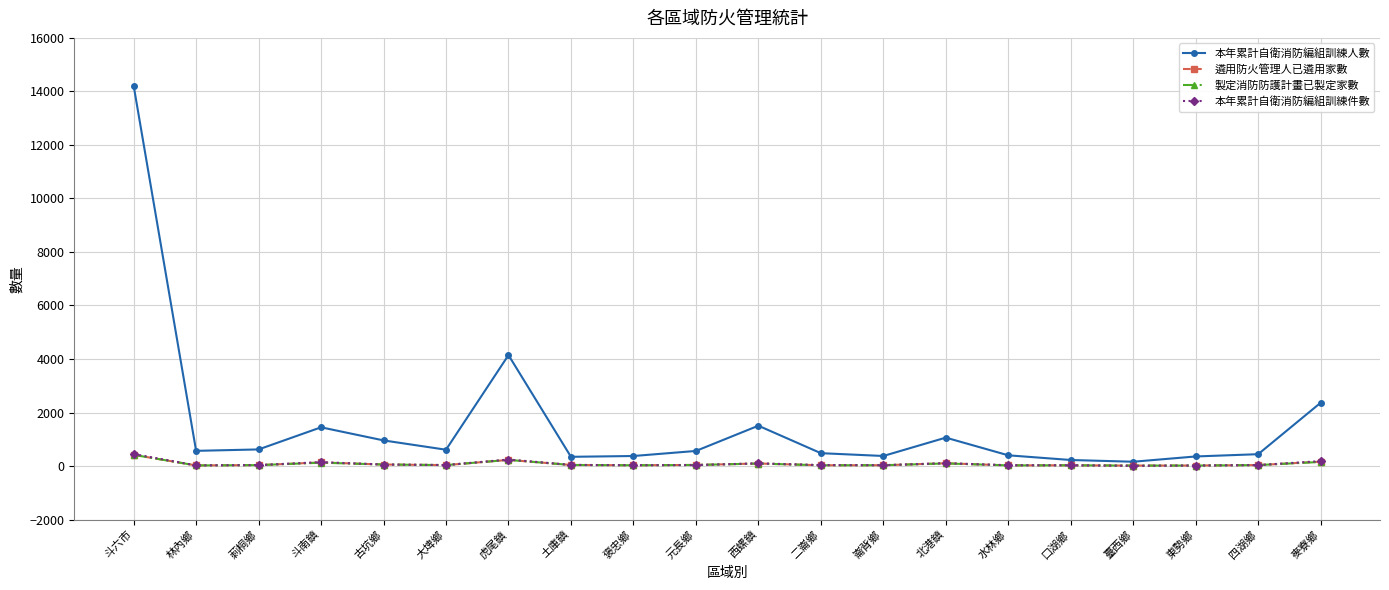

What is the approximate value of 製定消防防護計畫已製定家數 at 斗南鎮, to the nearest 50?

100